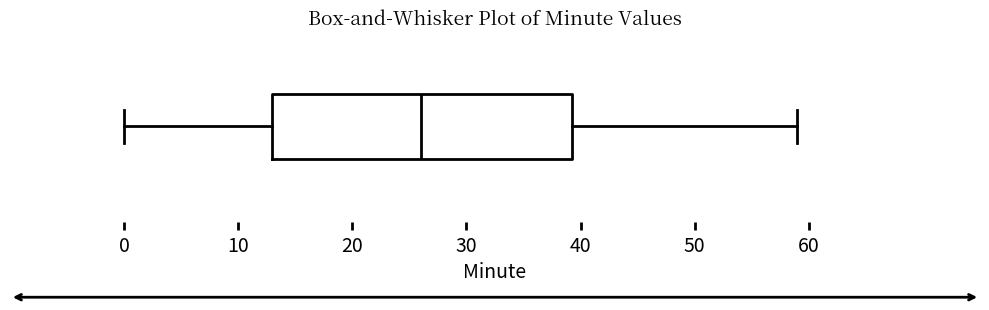

Where is the left edge of the box on the x-axis? The values are not printed on the chart, so give them approximately, as read against the axis.

13